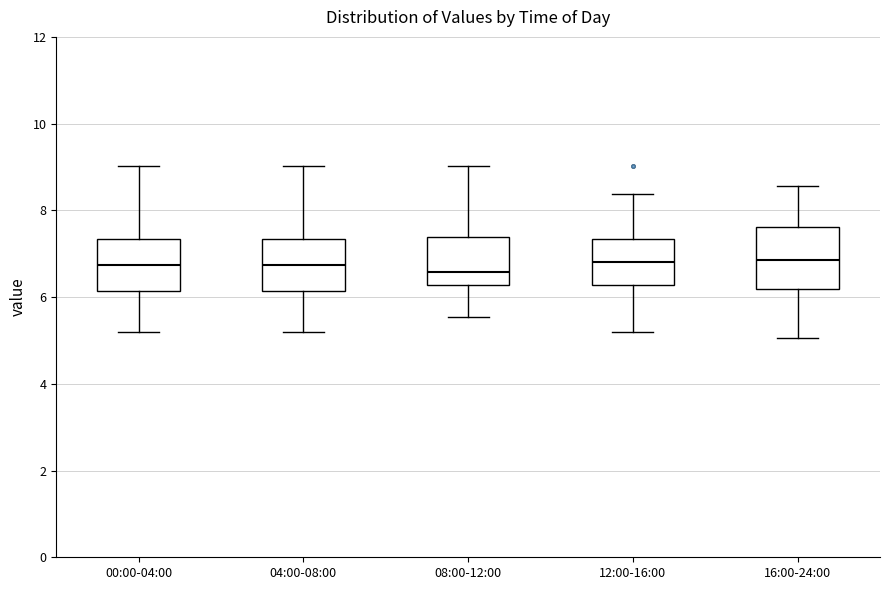

Reading left to right, transcribe this box plot: for each box, give where its median line is, the range the box spans, and where its two whiskers end, as read against the y-axis. The values are not printed on the chart, so give them approximately, as read against the axis.

00:00-04:00: median 6.8, box 6.2 to 7.4, whiskers 5.2 to 9.0
04:00-08:00: median 6.8, box 6.2 to 7.4, whiskers 5.2 to 9.0
08:00-12:00: median 6.6, box 6.2 to 7.4, whiskers 5.6 to 9.0
12:00-16:00: median 6.8, box 6.2 to 7.4, whiskers 5.2 to 8.4
16:00-24:00: median 6.8, box 6.2 to 7.6, whiskers 5.0 to 8.6